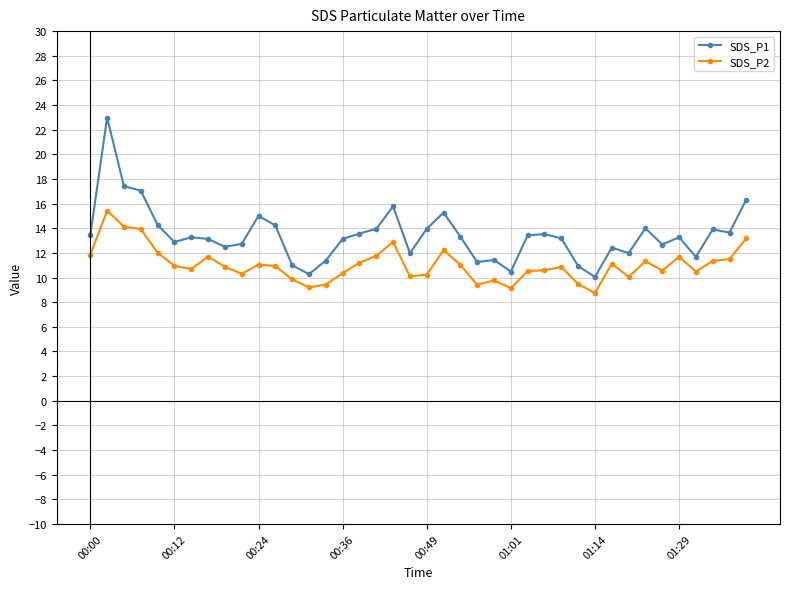

What are all the series names shown in the legend?

SDS_P1, SDS_P2